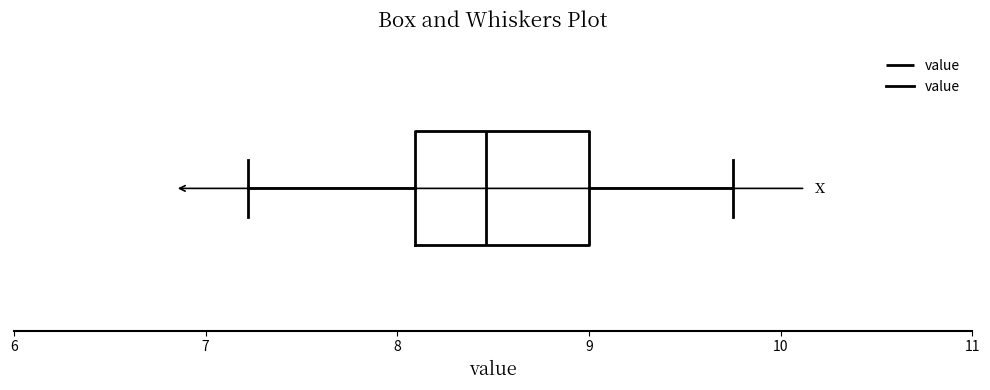

Read this box plot against the x-axis: the position of the median line, the range covered by the box, and the ends of both whiskers. The values are not printed on the chart, so give them approximately, as read against the axis.

median 8.5, box 8.1 to 9.0, whiskers 7.2 to 9.8